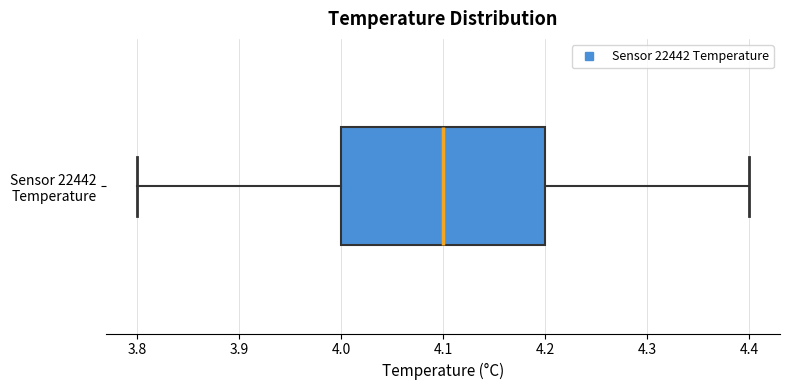

Transcribe this box plot: give where the median line is, the range the box spans, and where the two whiskers end, as read against the x-axis. The values are not printed on the chart, so give them approximately, as read against the axis.

median 4.1, box 4.0 to 4.2, whiskers 3.8 to 4.4